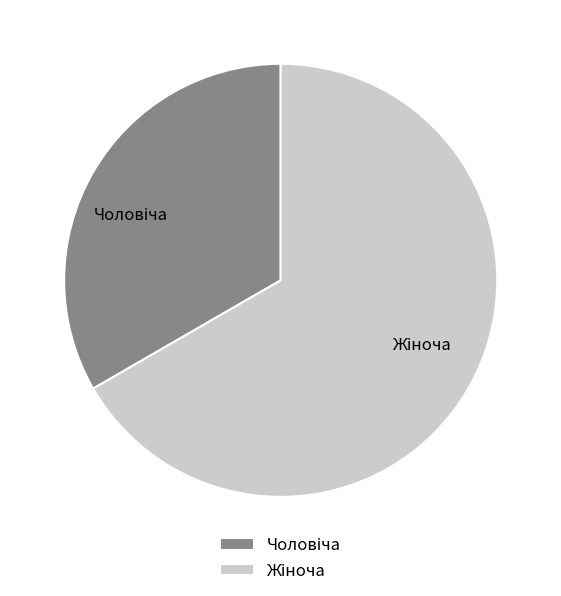

Is there a majority slice in this chart?

Yes